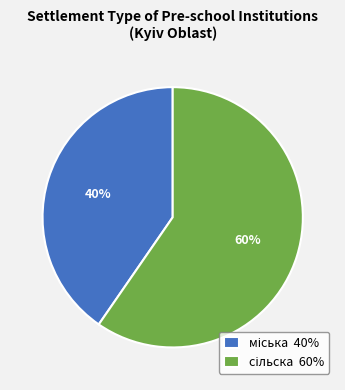

Is there a majority slice in this chart?

Yes